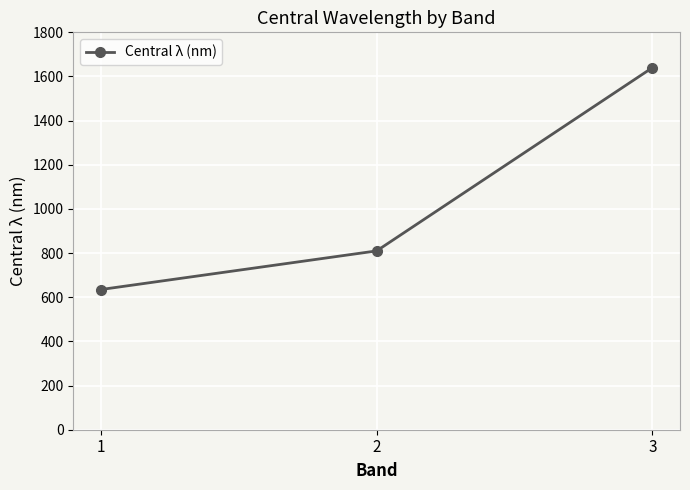

Is this an area chart (filled region under the line)?

No